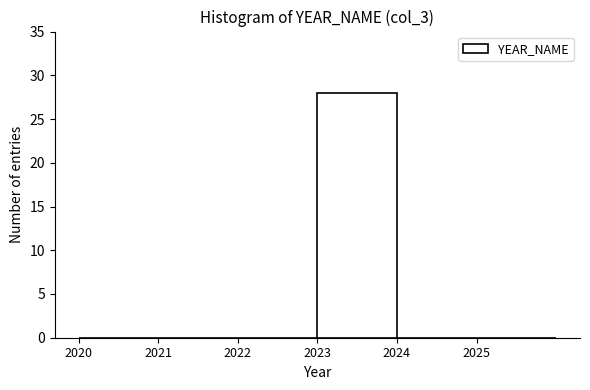

Reading left to right, what are all the values shown in this chart?

2020=0	2021=0	2022=0	2023=28	2024=0	2025=0